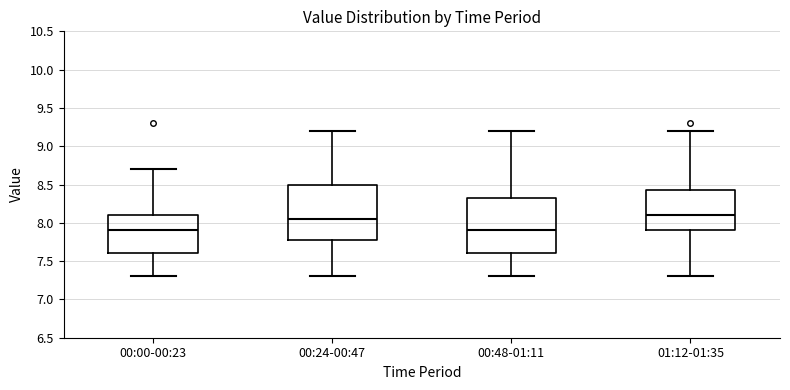

Where does the median line of the box for 01:12-01:35 sit on the y-axis? The values are not printed on the chart, so give them approximately, as read against the axis.

8.10